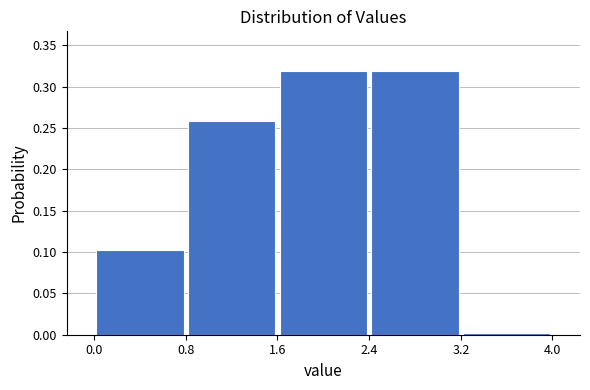

What is the height of the bar covering 0.8 to 1.6 on the x-axis? The values are not printed on the chart, so give them approximately, as read against the axis.

0.26